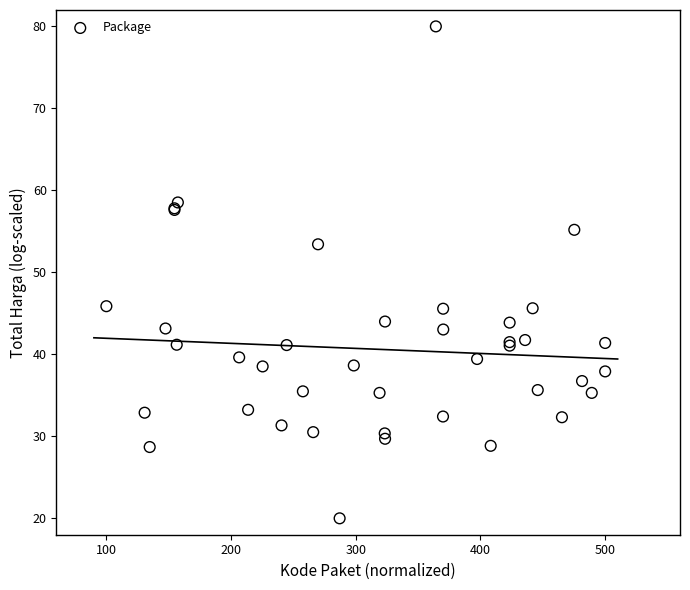

What Y value in the scatter plot is closest to 50?

53.4